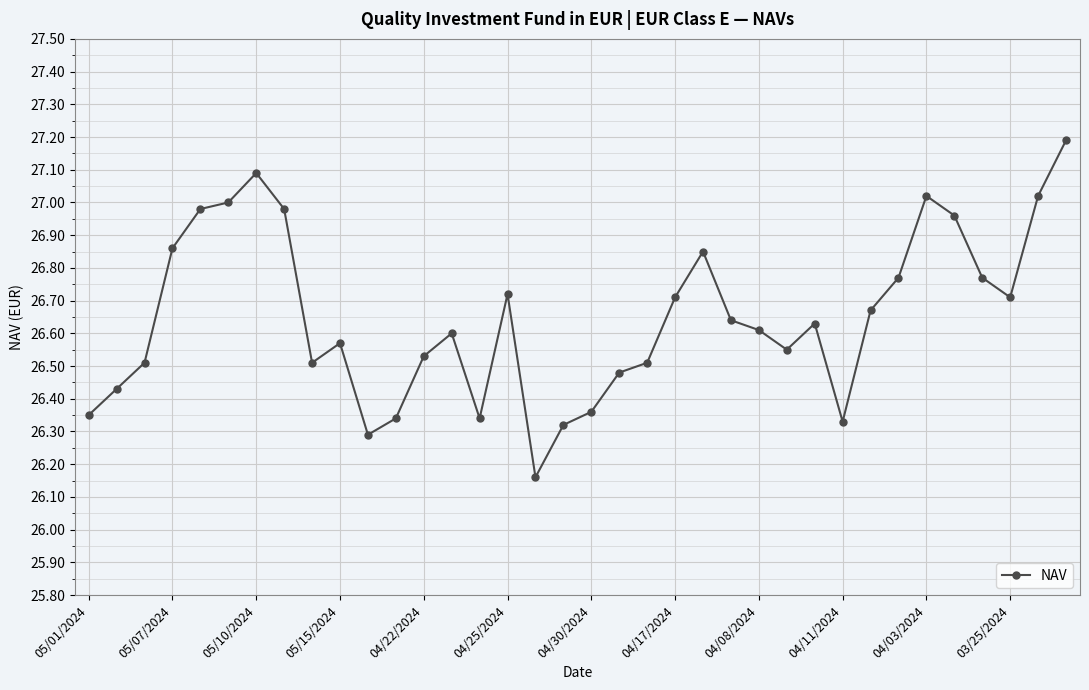

True or false: there are more than 0 points higher than both neighbors.

True